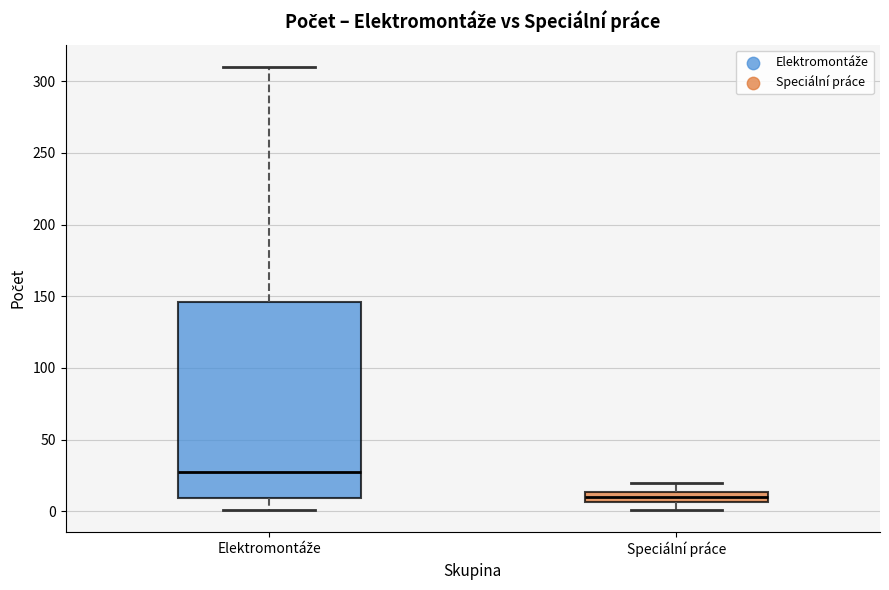

Which box is the tallest, from its lower edge to its upper edge?

Elektromontáže